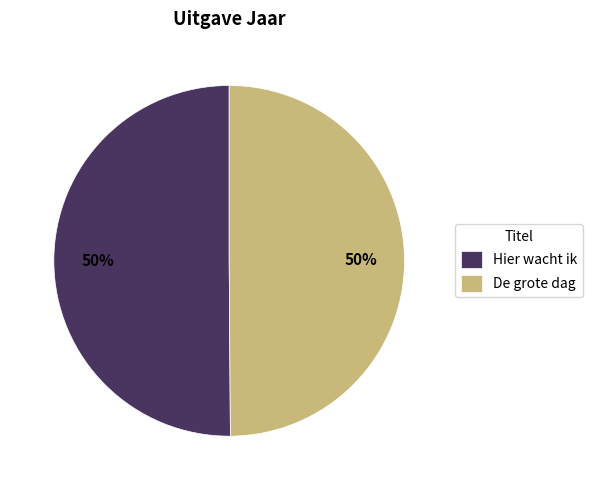

To the nearest percent, what percentage of the pie is De grote dag?

50%